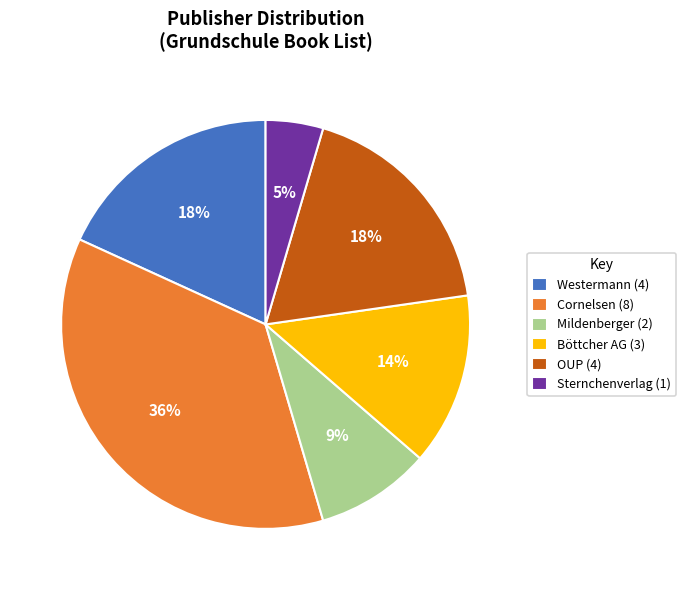

What is the largest slice in the pie chart?

Cornelsen